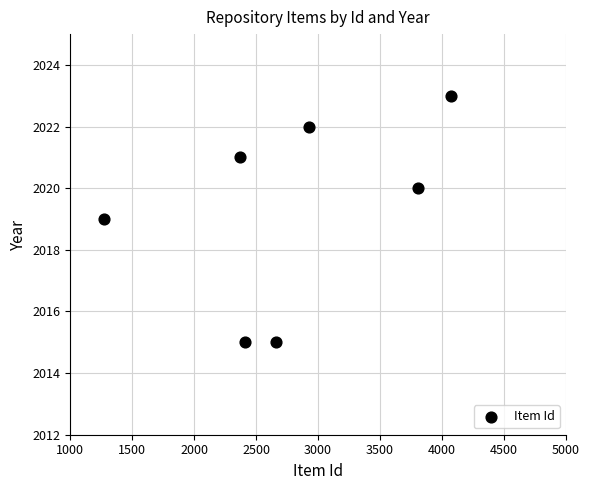

What is the range of X values (max minus min)?

2803